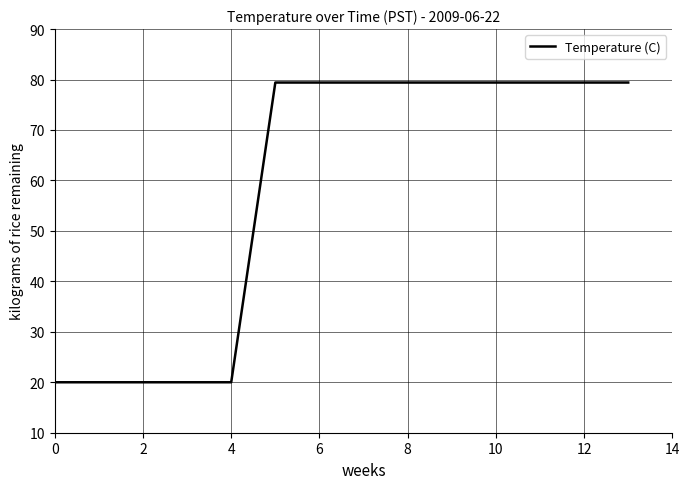

Reading left to right, extract all data points from this chart.

20.0	20.0	20.0	20.0	20.0	79.4	79.4	79.4	79.4	79.4	79.4	79.4	79.4	79.4